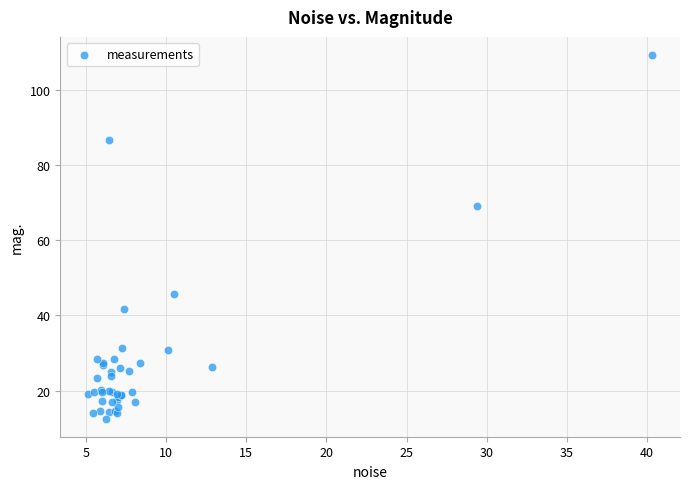

What Y value in the scatter plot is closest to 60?

69.1